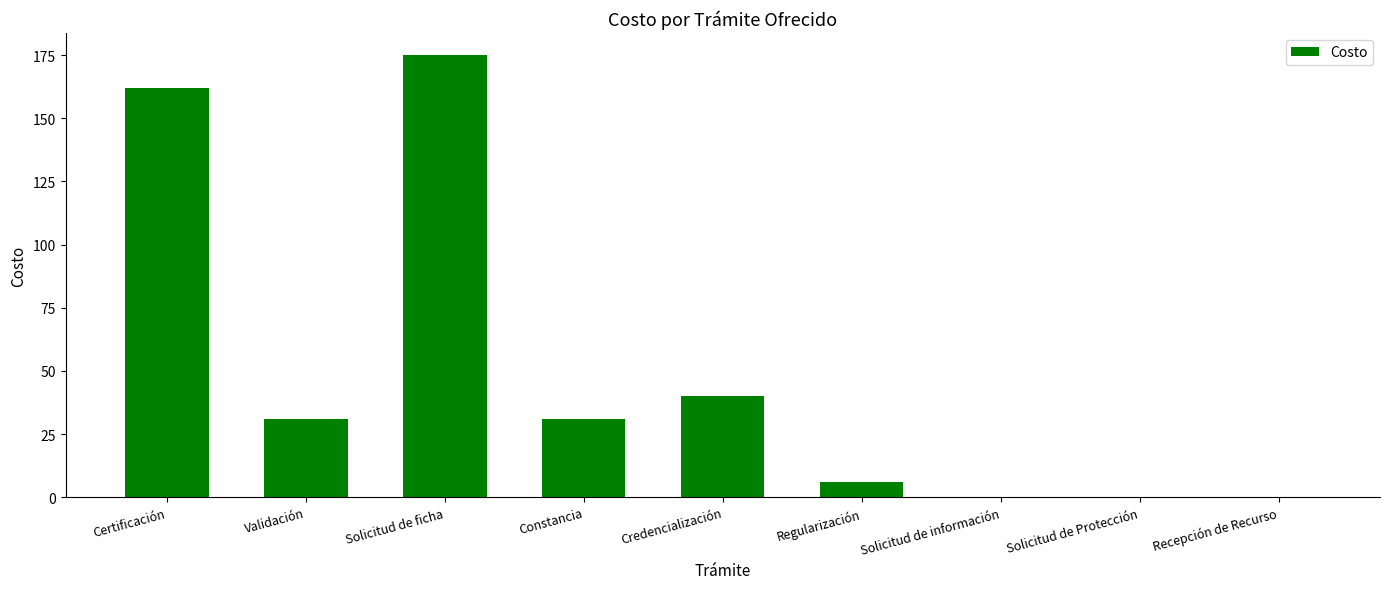

What is the ratio of the value at Certificación to the value at Regularización?

27.0